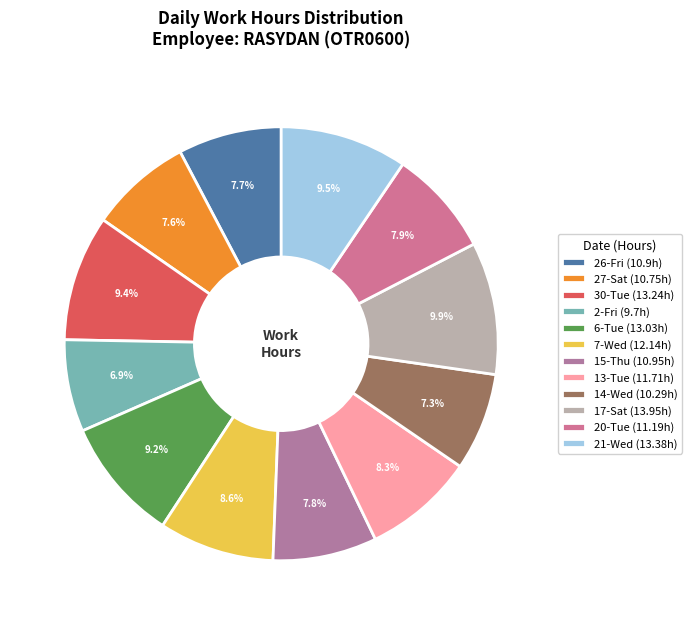

Which has a higher value, 15-Thu or 7-Wed?

7-Wed